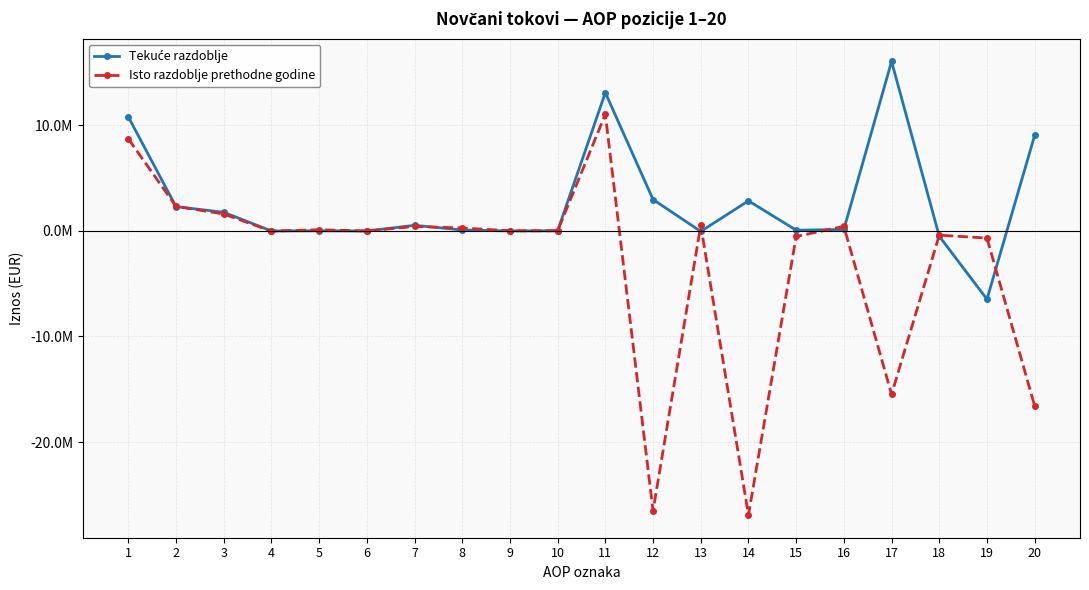

What is the difference between the maximum and minimum values in the Isto razdoblje prethodne godine series?

37936893